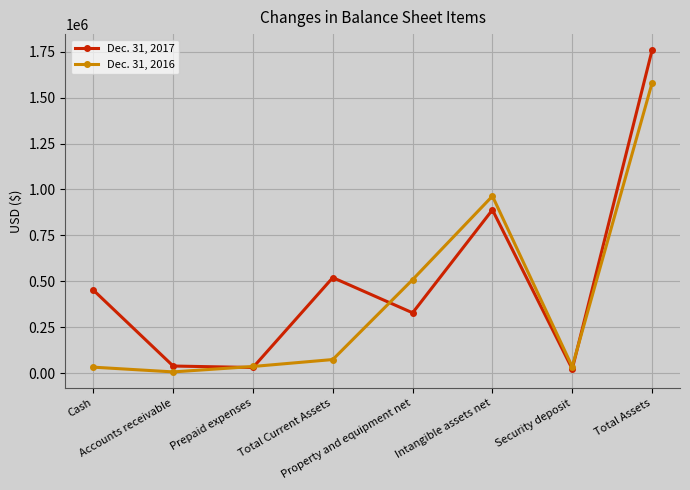

Count the number of data series in this chart.

2